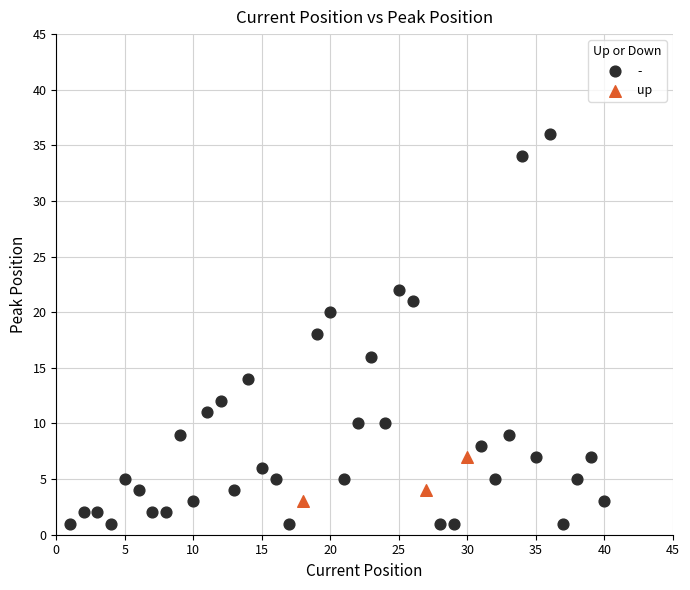

Which series has the largest Y range (max minus min)?

-